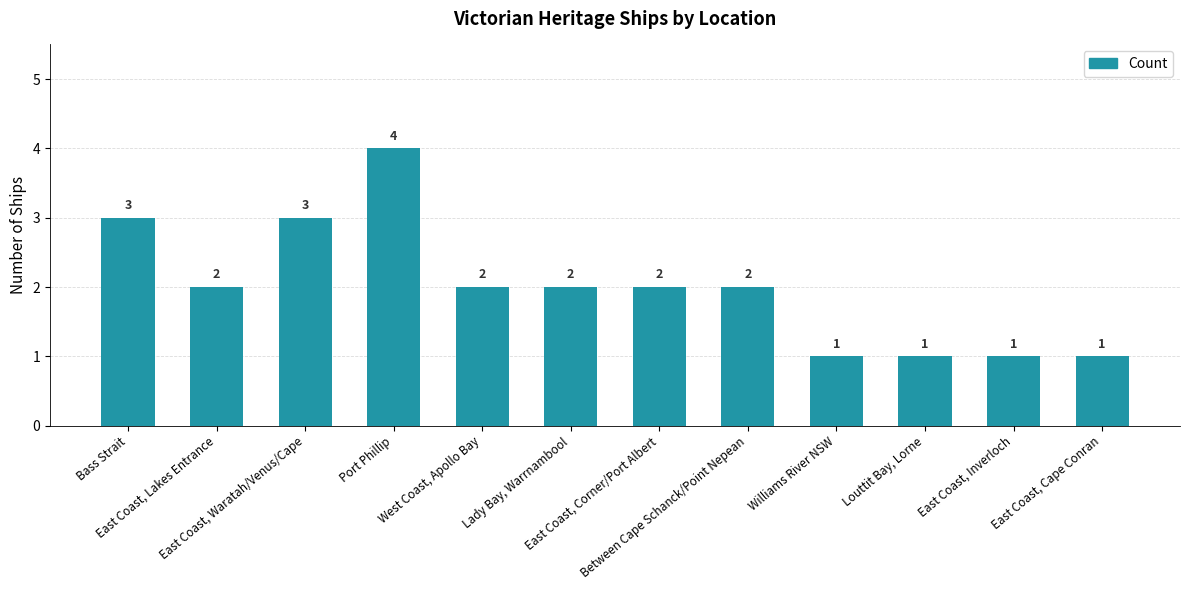

Count the values in the range 1 to 3.

11